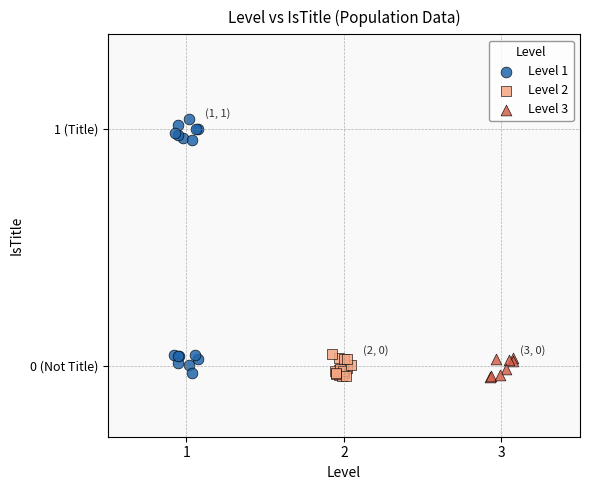

What are all the series names shown in the legend?

Level 1, Level 2, Level 3